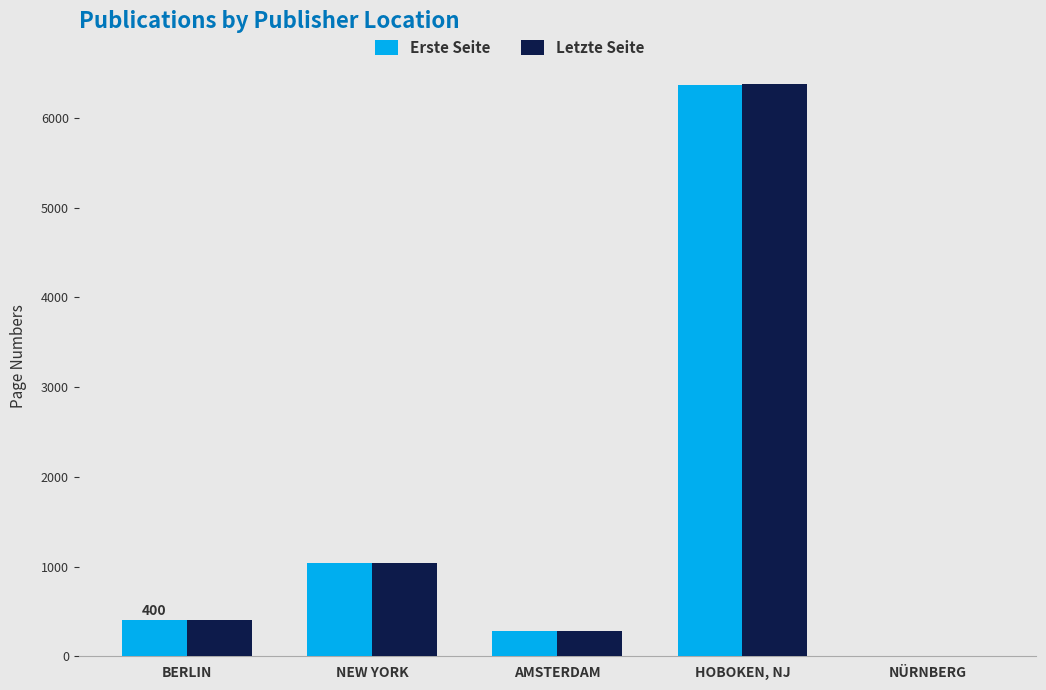

What is the sum of the Erste Seite values at HOBOKEN, NJ and NÜRNBERG?

6369